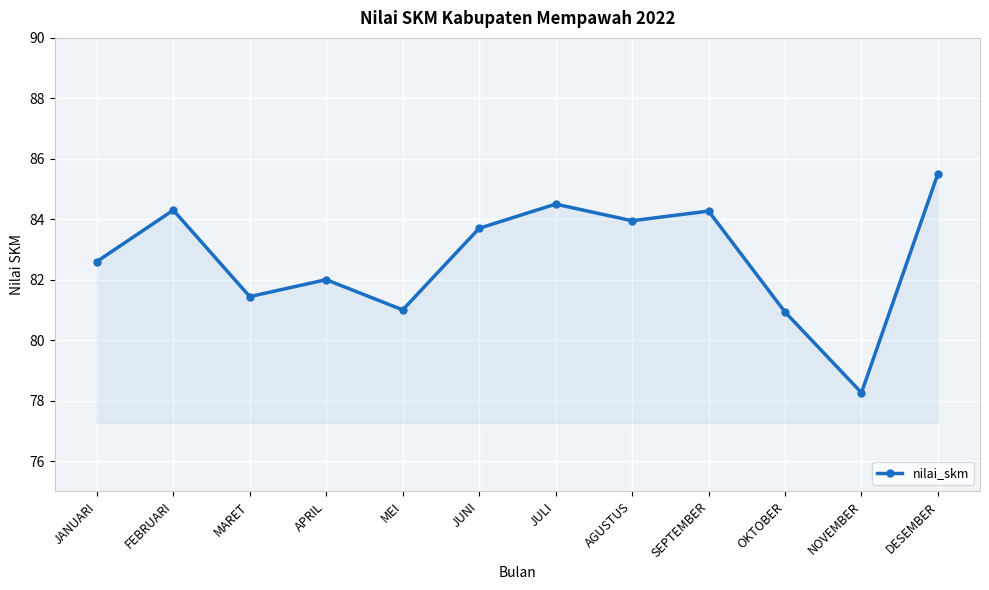

What is the ratio of the value at SEPTEMBER to the value at JULI?

1.0